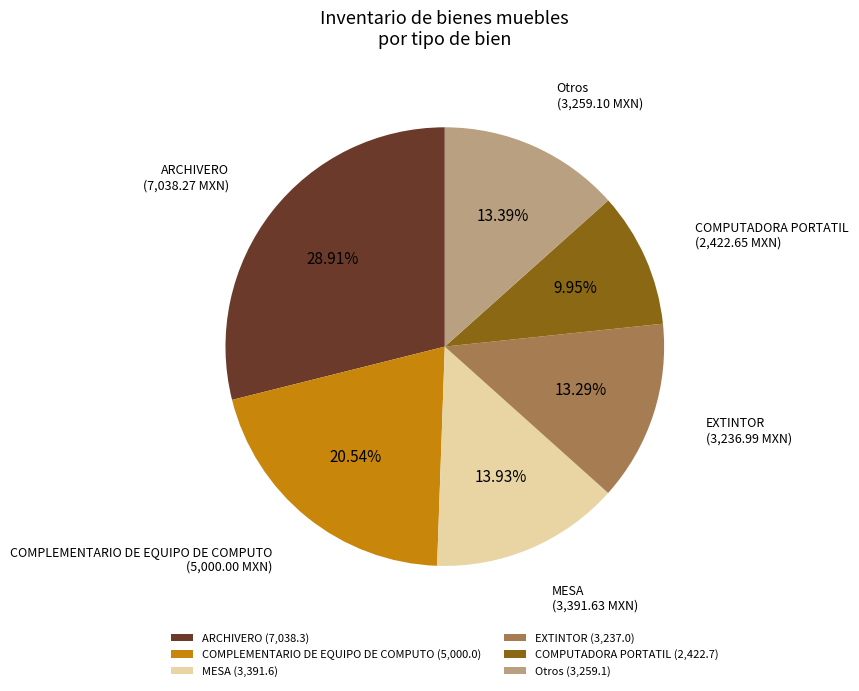

Between EXTINTOR and MESA, which is larger?

MESA